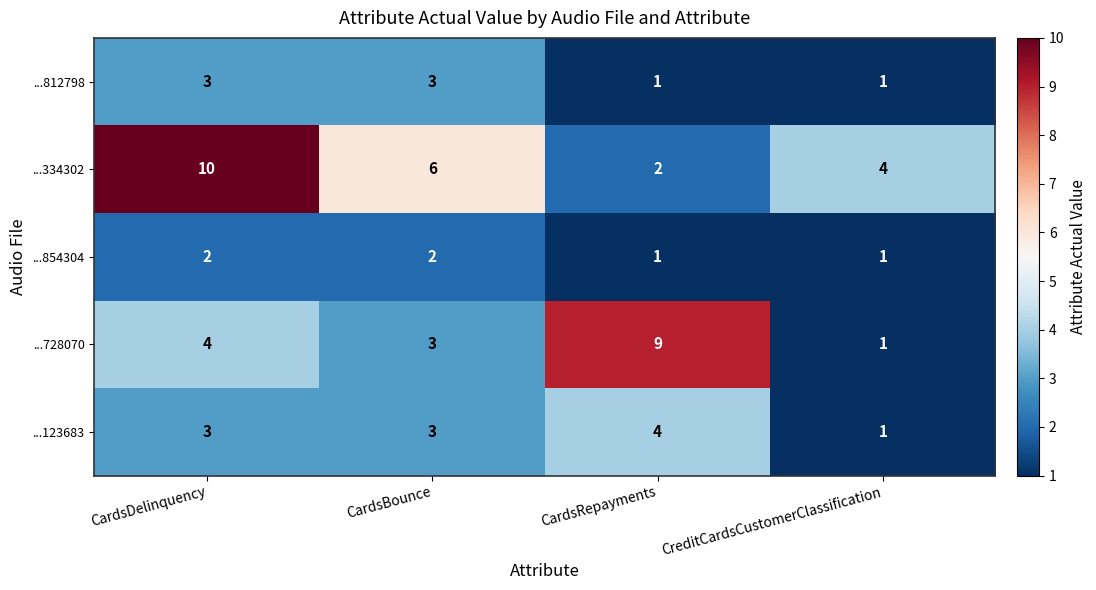

How many ...123683 values are between 3 and 4?

3